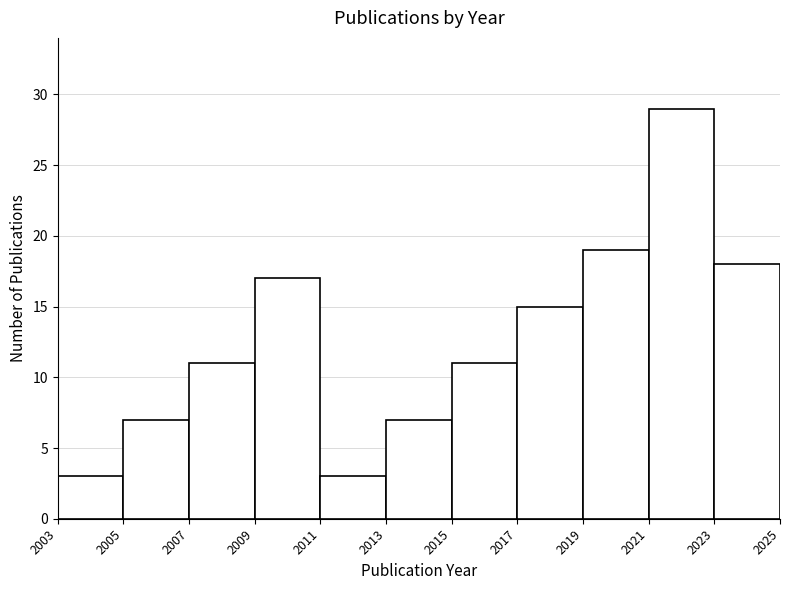

Reading left to right, transcribe this chart: for each bar, give the range it covers on the x-axis and its height. The values are not printed on the chart, so give them approximately, as read against the axis.

2003 to 2005: 3
2005 to 2007: 7
2007 to 2009: 11
2009 to 2011: 17
2011 to 2013: 3
2013 to 2015: 7
2015 to 2017: 11
2017 to 2019: 15
2019 to 2021: 19
2021 to 2023: 29
2023 to 2025: 18